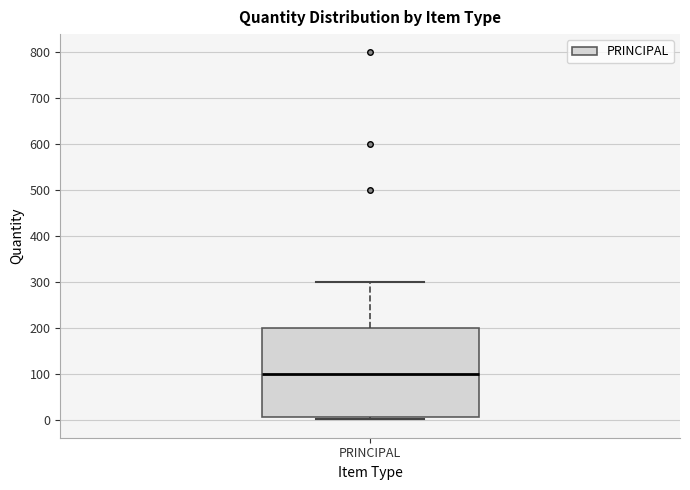

Transcribe this box plot: give where the median line is, the range the box spans, and where the two whiskers end, as read against the y-axis. The values are not printed on the chart, so give them approximately, as read against the axis.

median 100, box 10 to 200, whiskers 0 to 300